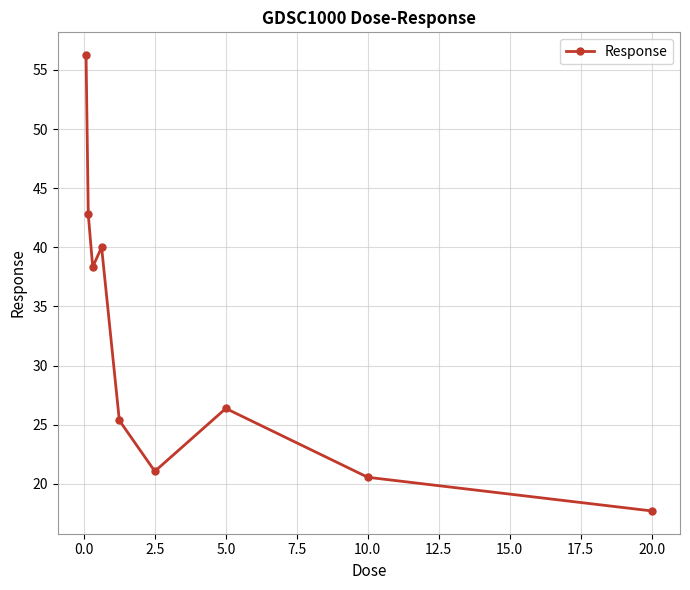

How many values are below 26?

4